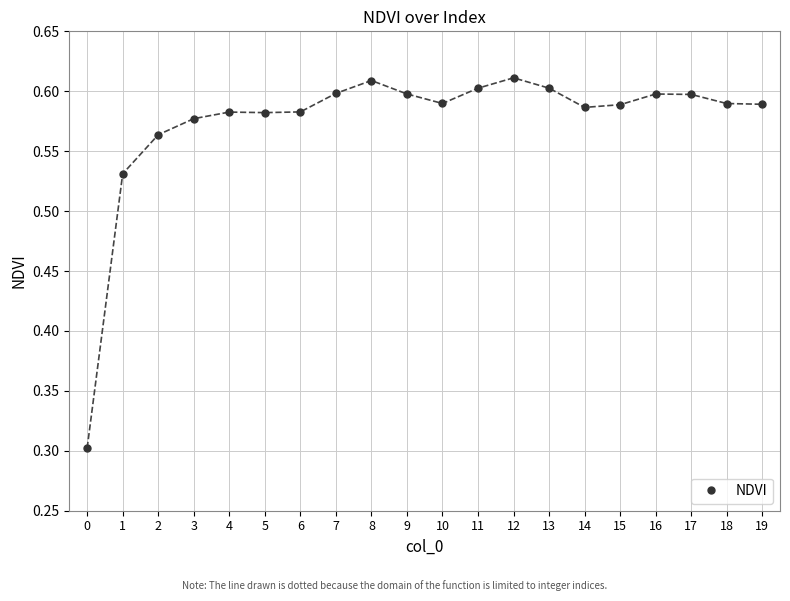

What is the sum of the values at 13 and 19?

1.2